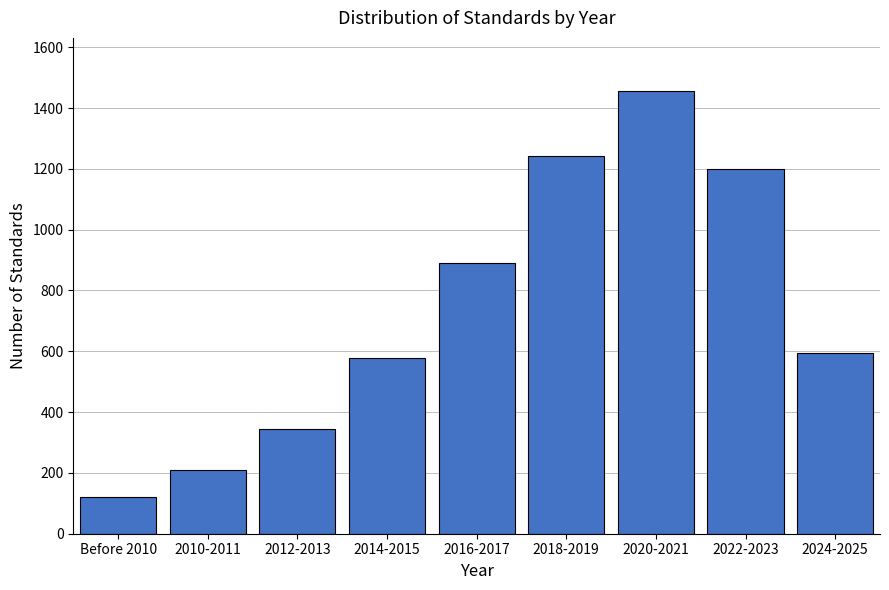

Reading left to right, what are all the values shown in this chart?

Before 2010=120	2010-2011=210	2012-2013=345	2014-2015=578	2016-2017=892	2018-2019=1243	2020-2021=1456	2022-2023=1198	2024-2025=595